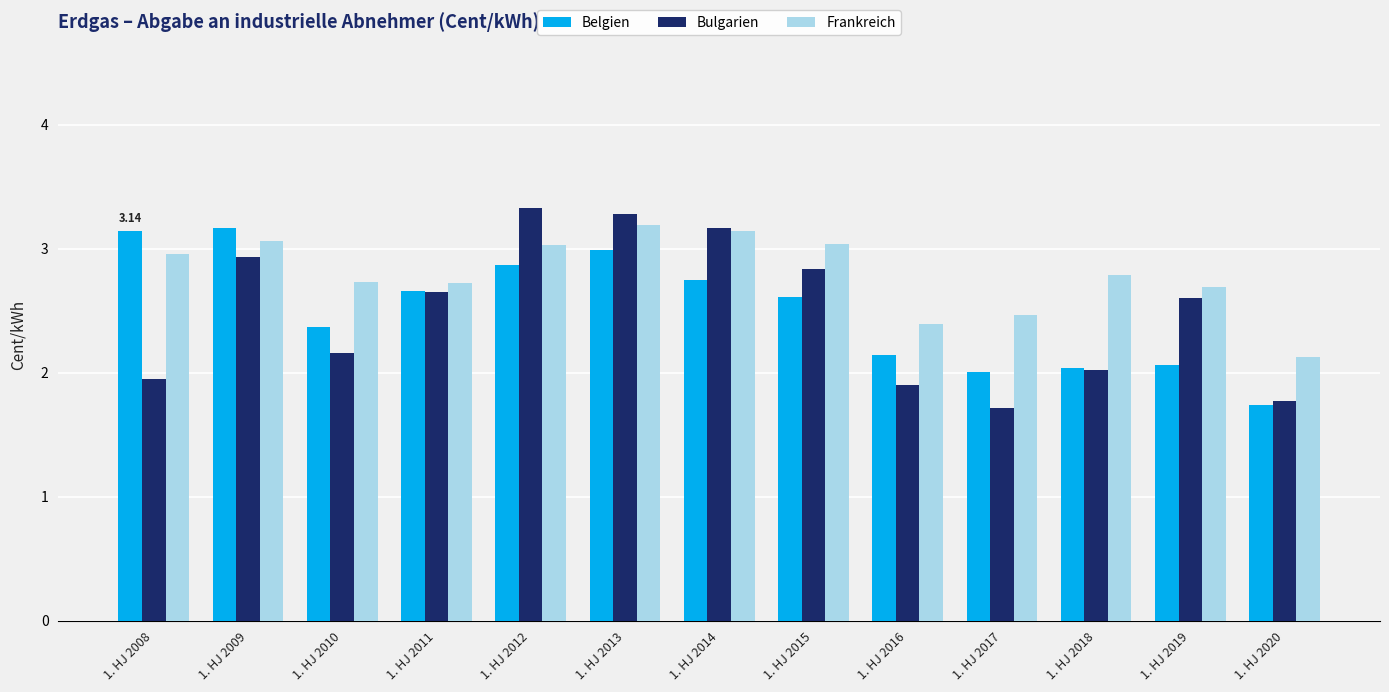

Which series has the largest total across all categories?

Frankreich